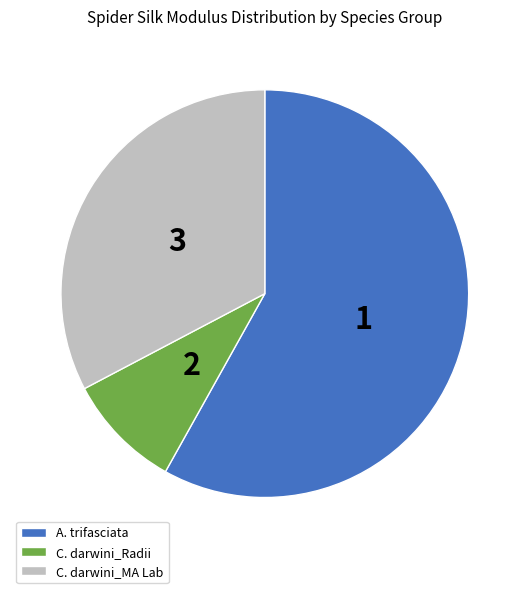

Between C. darwini_Radii and C. darwini_MA Lab, which is larger?

C. darwini_MA Lab